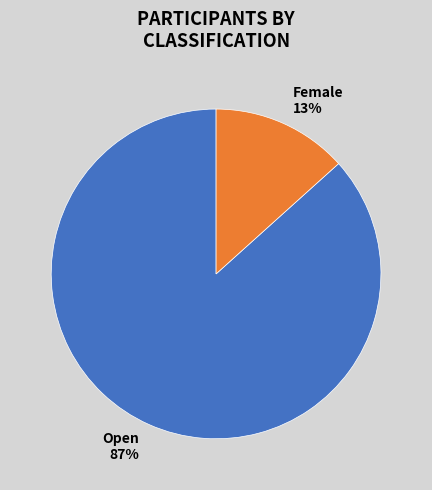

To the nearest percent, what is the average slice percentage?

50%